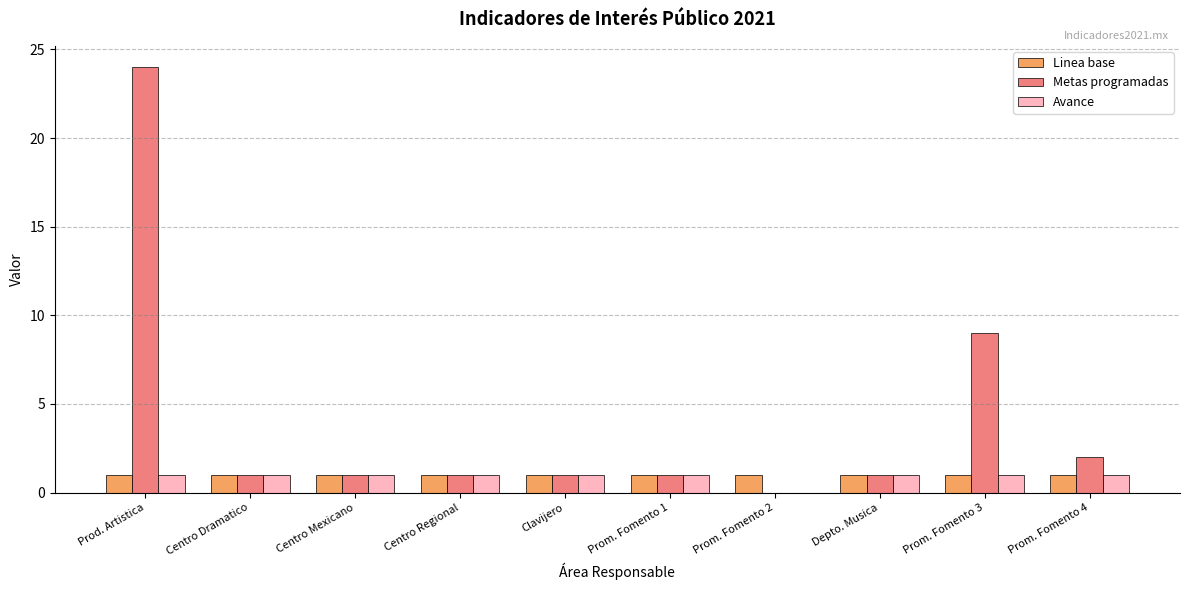

How many groups of bars are there?

10